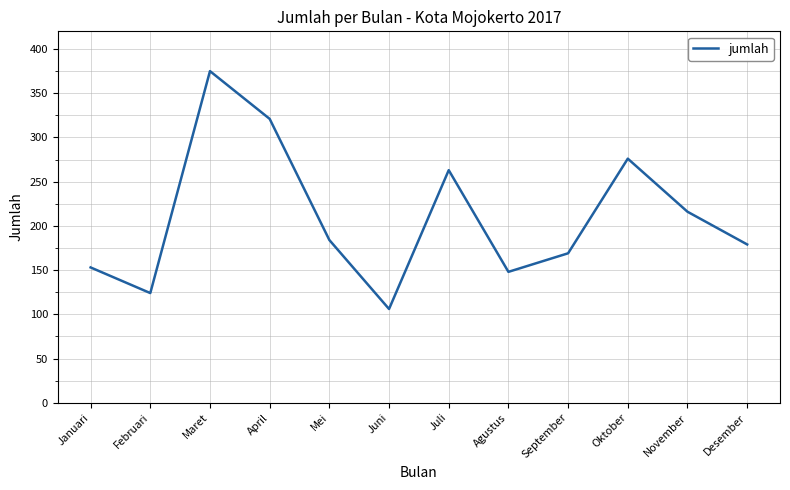

What is the difference between the maximum and second lowest values?

251